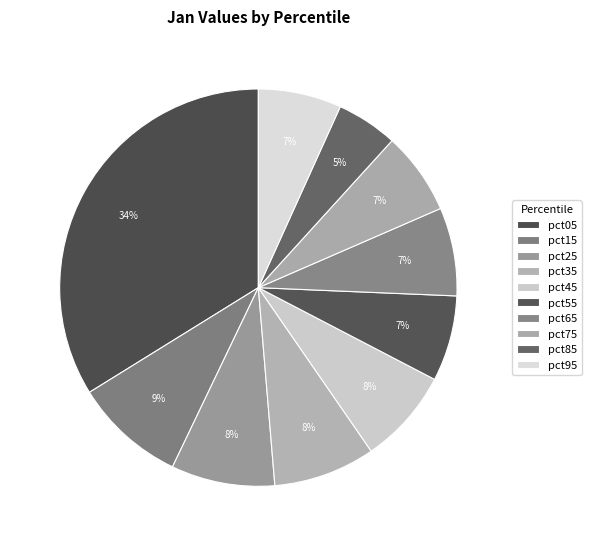

Count the number of slices in the pie.

10